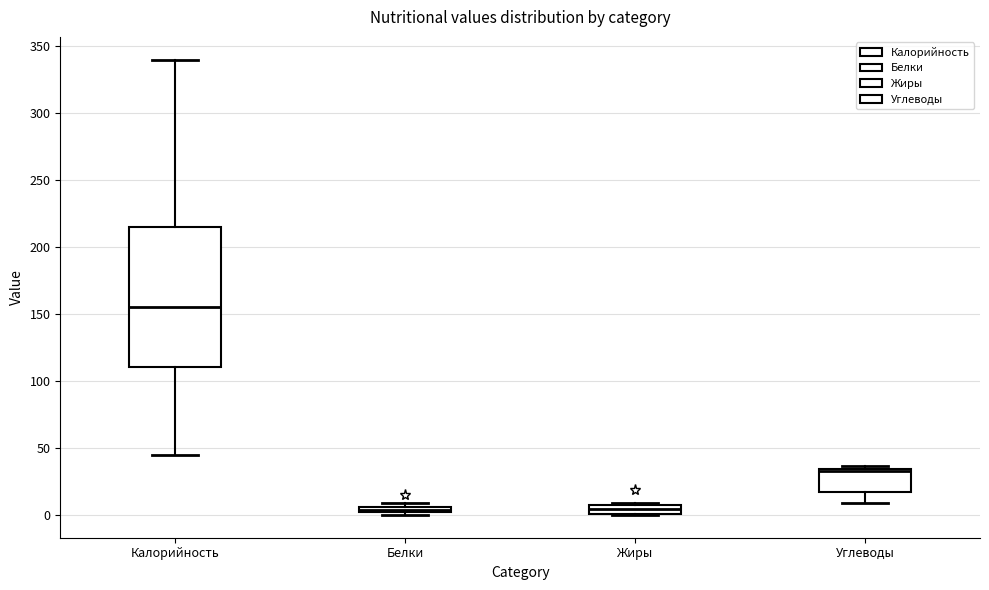

Which box is the tallest, from its lower edge to its upper edge?

Калорийность